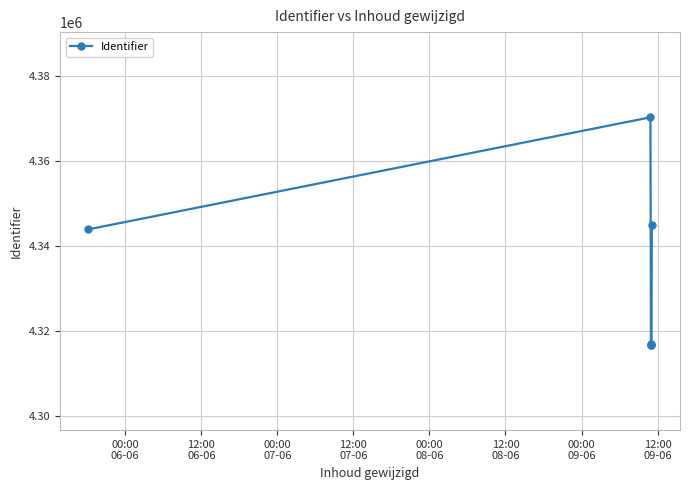

What is the difference between the maximum and minimum values?

53448